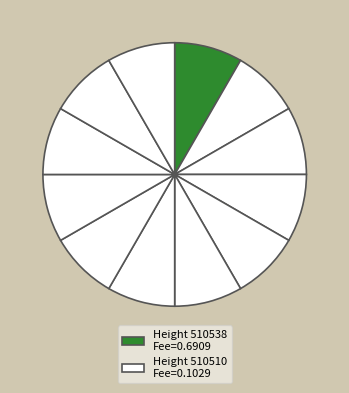

How many segments does this pie chart have?

12